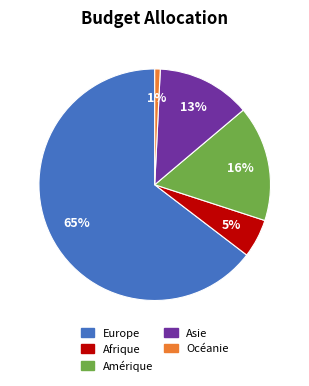

True or false: Asie accounts for 25% of the total.

False